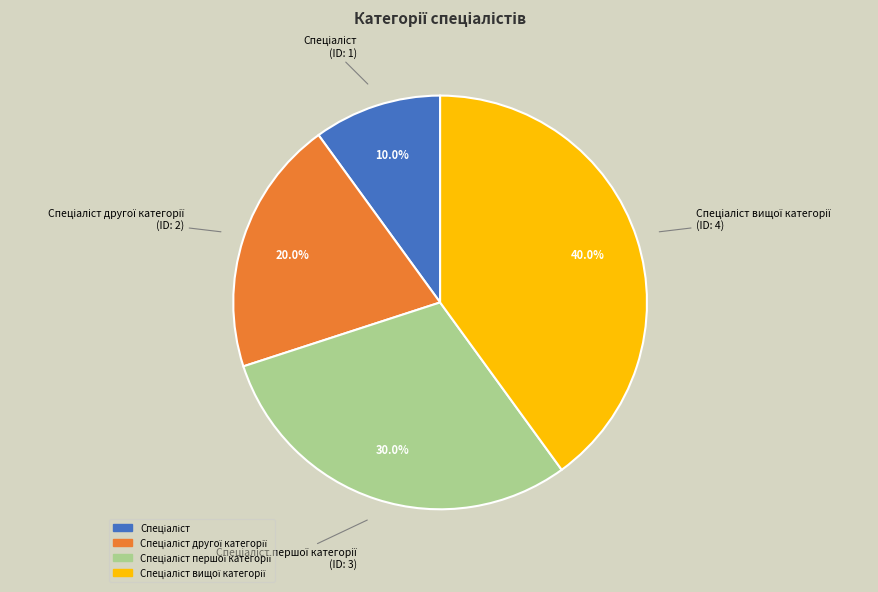

Is there a majority slice in this chart?

No